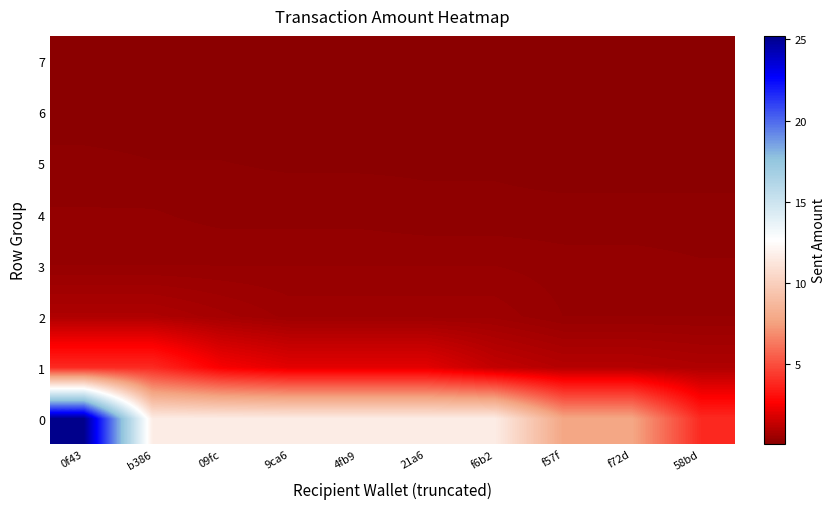

Reading left to right, list all the values displayed in this chart.

0: 0f43=25.2	b386=11.6	09fc=11.6	9ca6=11.6	4fb9=11.6	21a6=11.6	f6b2=11.6	f57f=7.7	f72d=7.7	58bd=3.9
1: 0f43=3.9	b386=3.9	09fc=2.5	9ca6=2.0	4fb9=2.0	21a6=2.0	f6b2=1.3	f57f=1.0	f72d=1.0	58bd=0.9
2: 0f43=0.9	b386=0.9	09fc=0.7	9ca6=0.5	4fb9=0.5	21a6=0.5	f6b2=0.5	f57f=0.3	f72d=0.3	58bd=0.3
3: 0f43=0.3	b386=0.3	09fc=0.3	9ca6=0.3	4fb9=0.3	21a6=0.3	f6b2=0.3	f57f=0.3	f72d=0.3	58bd=0.2
4: 0f43=0.2	b386=0.2	09fc=0.2	9ca6=0.2	4fb9=0.2	21a6=0.2	f6b2=0.2	f57f=0.2	f72d=0.2	58bd=0.2
5: 0f43=0.2	b386=0.1	09fc=0.1	9ca6=0.1	4fb9=0.1	21a6=0.1	f6b2=0.1	f57f=0.1	f72d=0.1	58bd=0.1
6: 0f43=0.1	b386=0.1	09fc=0.1	9ca6=0.1	4fb9=0.1	21a6=0.1	f6b2=0.1	f57f=0.1	f72d=0.1	58bd=0.1
7: 0f43=0.1	b386=0.1	09fc=0.0	9ca6=0.0	4fb9=0.0	21a6=0.0	f6b2=0.0	f57f=0.0	f72d=0.0	58bd=0.0